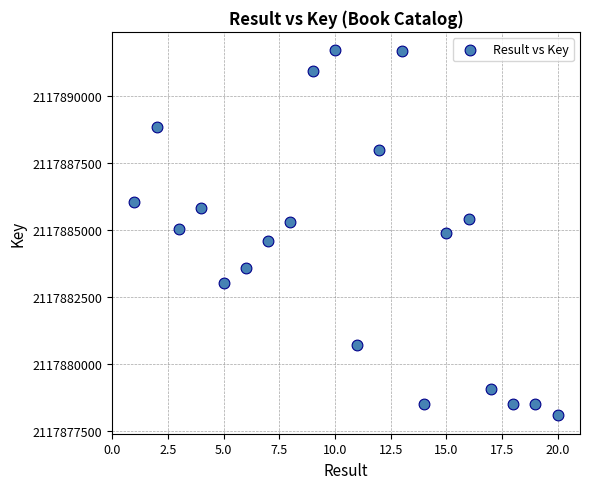

What is the range of X values (max minus min)?

19